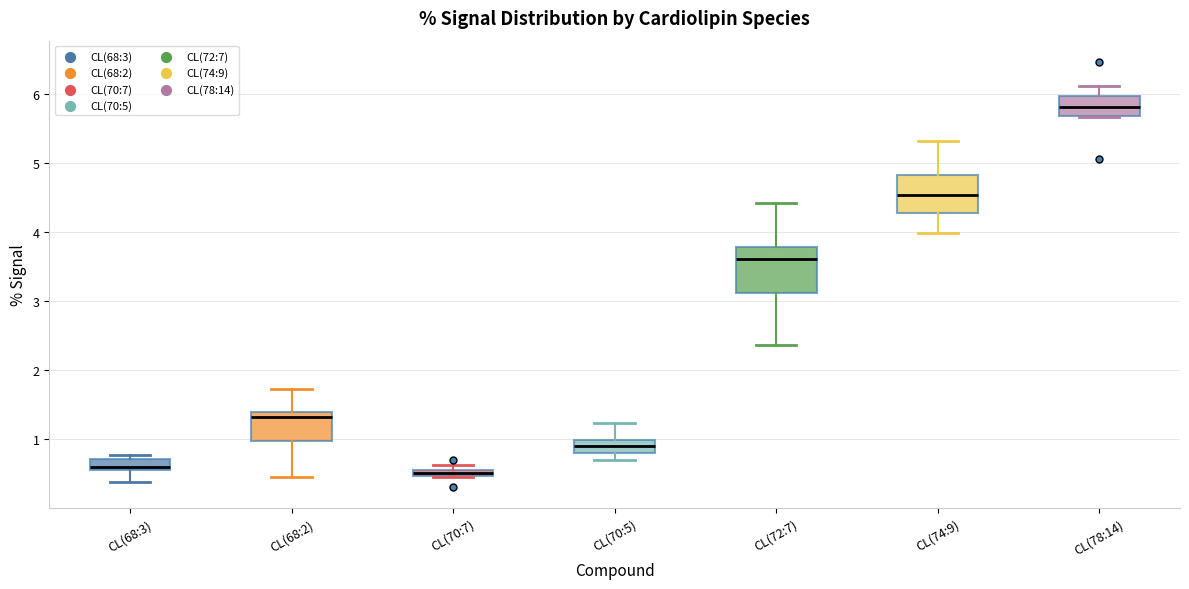

Where does the upper whisker of the box for CL(74:9) end on the y-axis? The values are not printed on the chart, so give them approximately, as read against the axis.

5.3